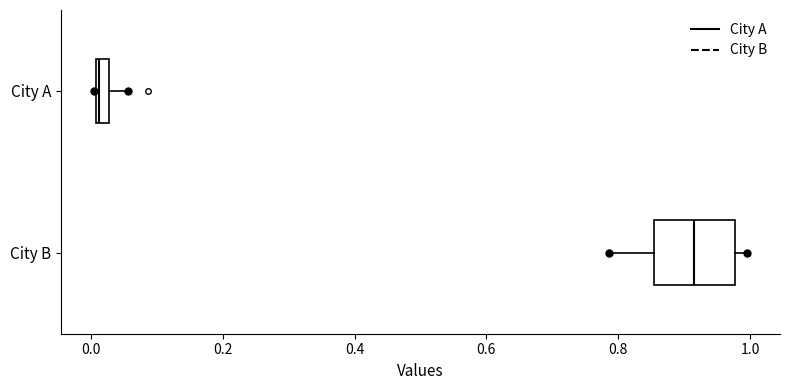

Where is the left edge of the box for City A on the x-axis? The values are not printed on the chart, so give them approximately, as read against the axis.

0.00